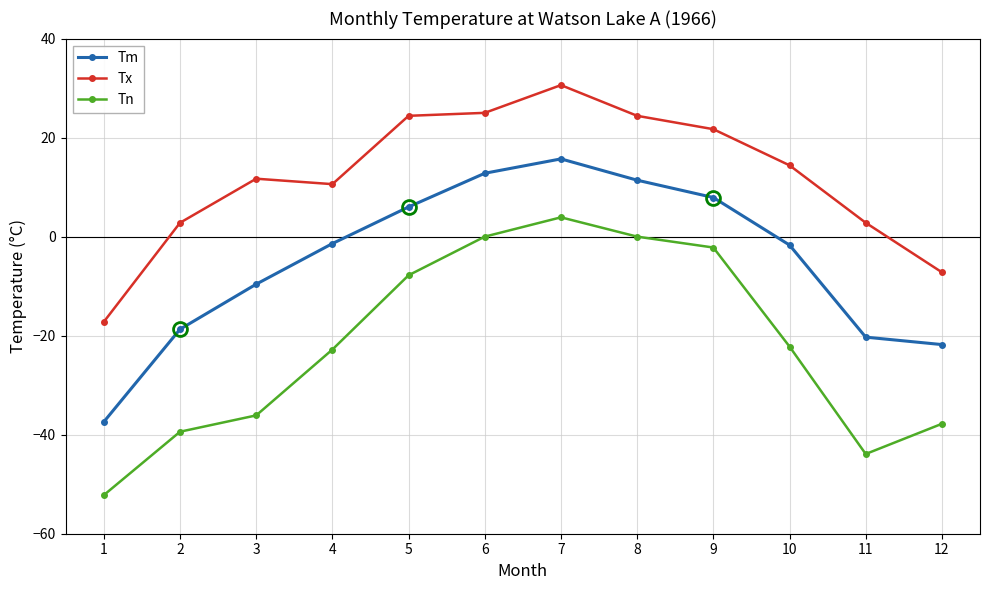

Which series has the widest spread of values?

Tn